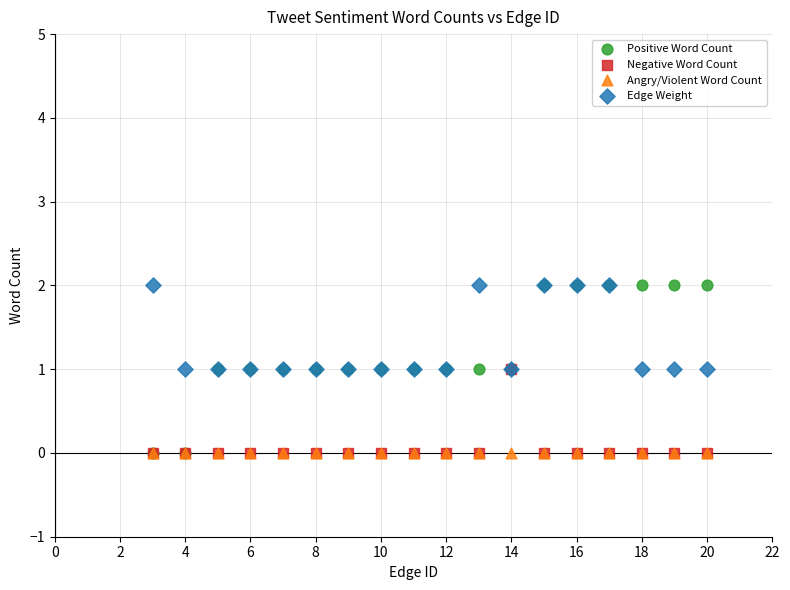

What are all the series names shown in the legend?

Positive Word Count, Negative Word Count, Angry/Violent Word Count, Edge Weight